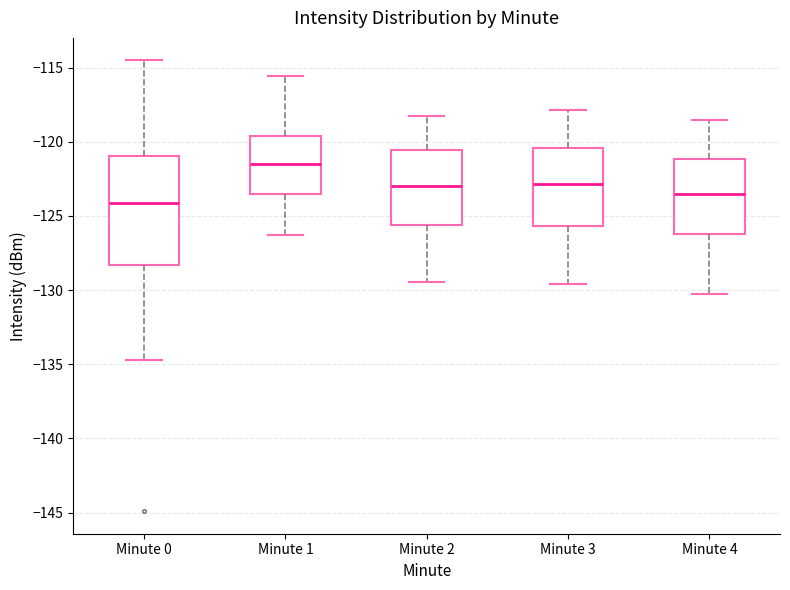

Reading left to right, transcribe this box plot: for each box, give where its median line is, the range the box spans, and where its two whiskers end, as read against the y-axis. The values are not printed on the chart, so give them approximately, as read against the axis.

Minute 0: median -124.0, box -128.5 to -121.0, whiskers -134.5 to -114.5
Minute 1: median -121.5, box -123.5 to -119.5, whiskers -126.5 to -115.5
Minute 2: median -123.0, box -125.5 to -120.5, whiskers -129.5 to -118.0
Minute 3: median -123.0, box -125.5 to -120.5, whiskers -129.5 to -118.0
Minute 4: median -123.5, box -126.0 to -121.0, whiskers -130.0 to -118.5